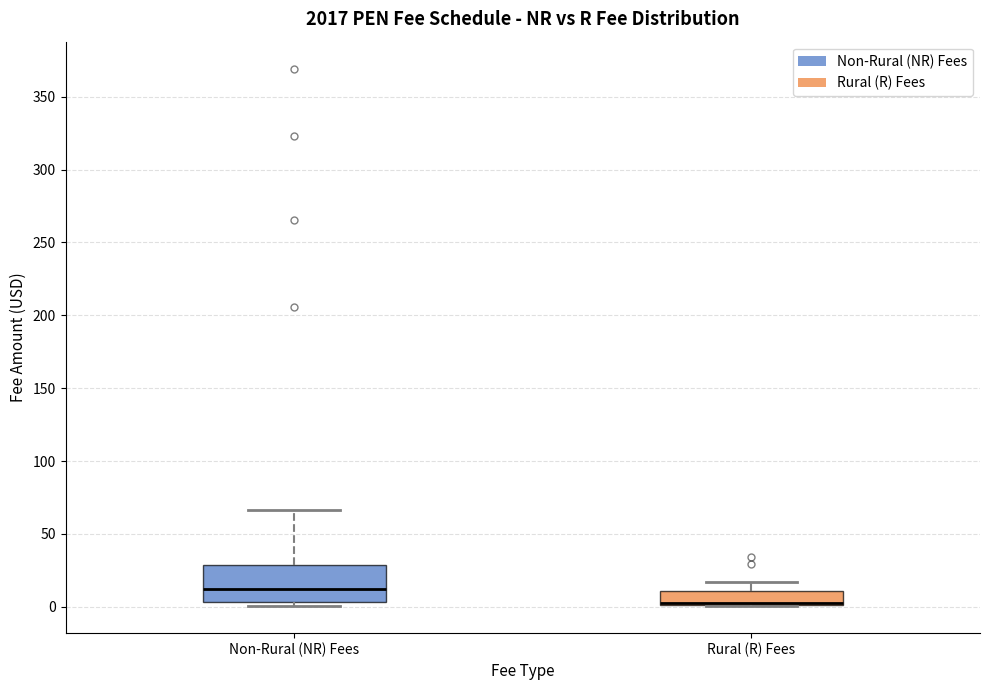

Reading left to right, read every box against the y-axis: the position of its median line, the range the box covers, and the ends of its whiskers. The values are not printed on the chart, so give them approximately, as read against the axis.

Non-Rural (NR) Fees: median 10, box 5 to 30, whiskers 0 to 65
Rural (R) Fees: median 5, box 0 to 10, whiskers 0 to 15